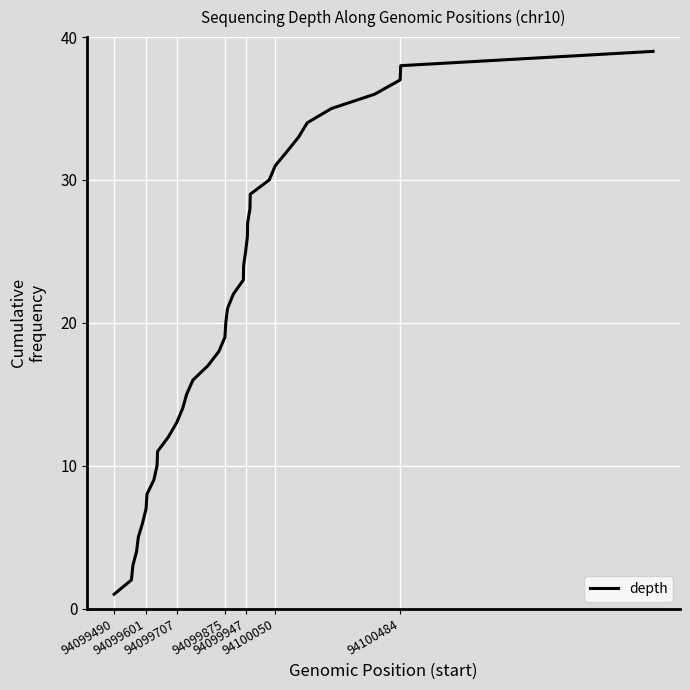

What is the greatest value displayed?

39